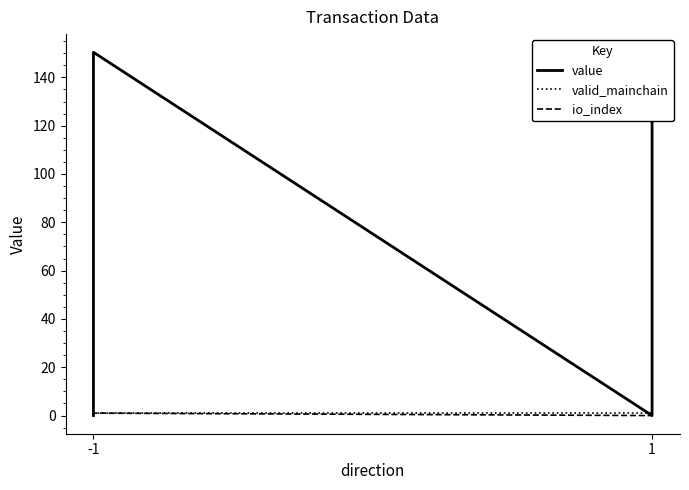

Which series has the largest range (max minus min)?

value